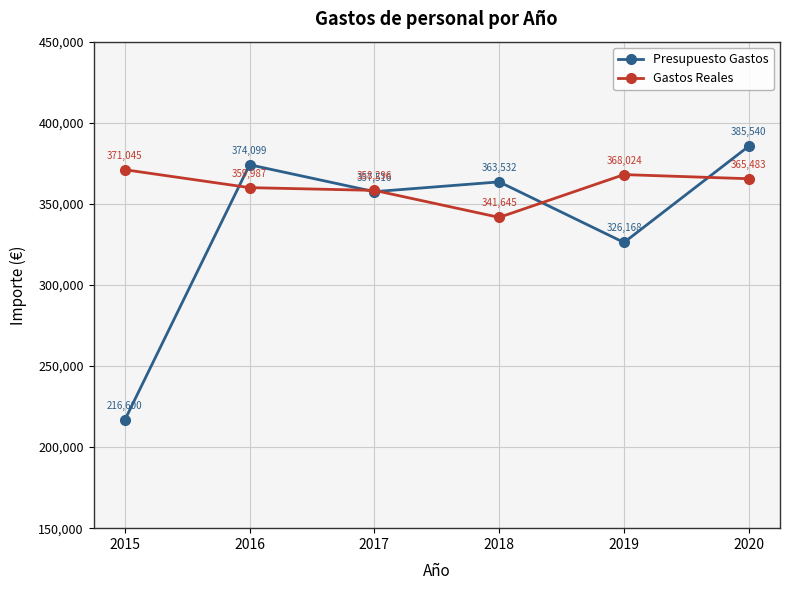

At which category is the sum across all series the highest?

2020